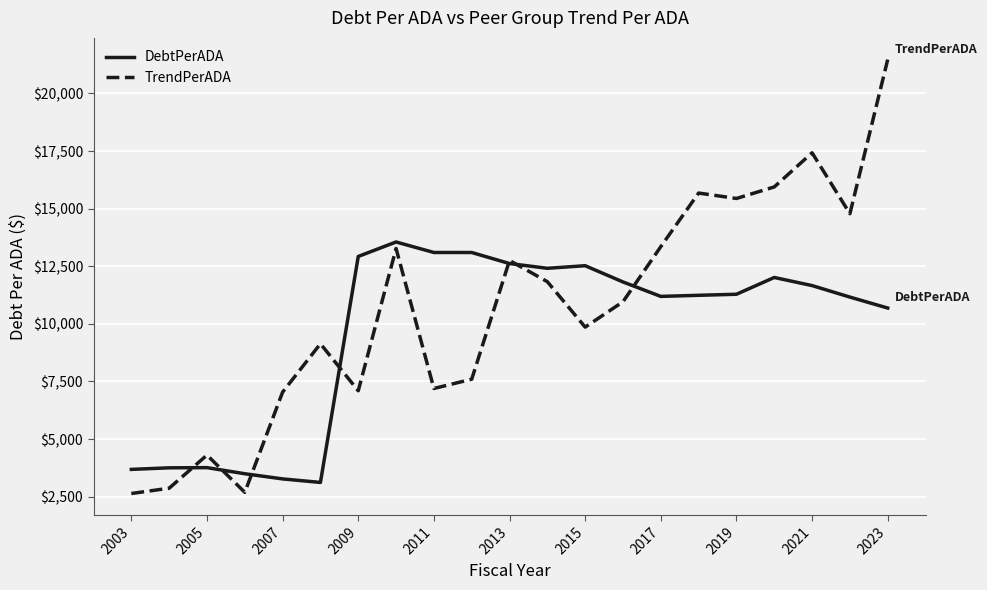

Does the chart have visible grid lines?

Yes